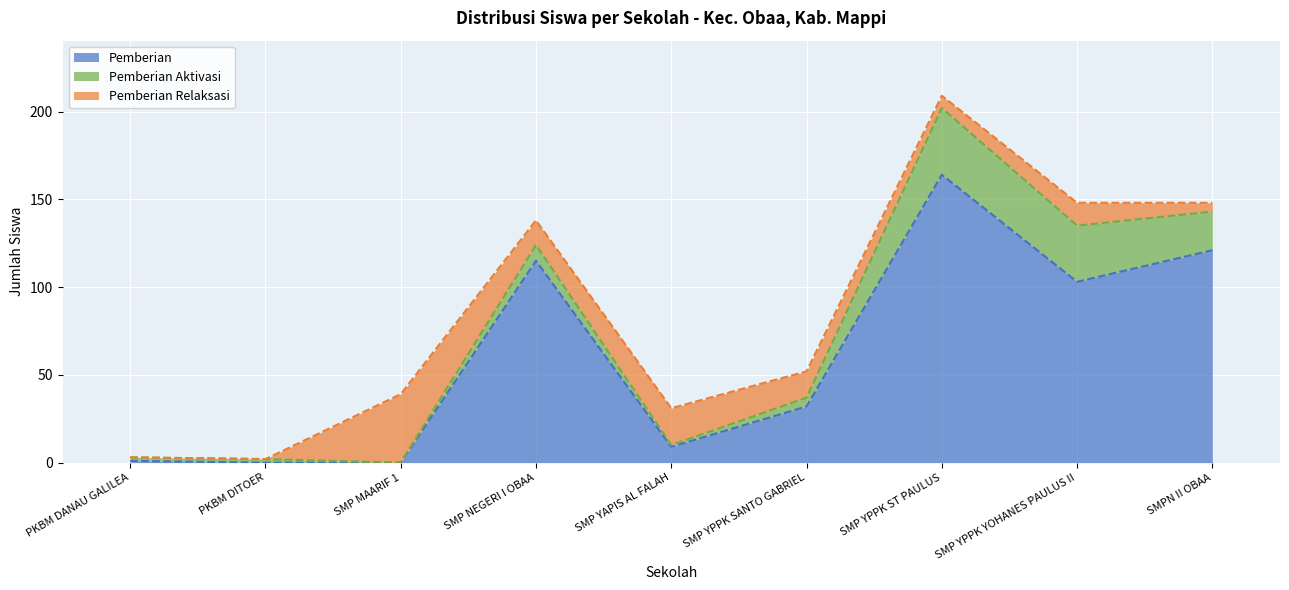

The value of Dana Disalurkan at SMP YAPIS AL FALAH is 31. True or false?

True